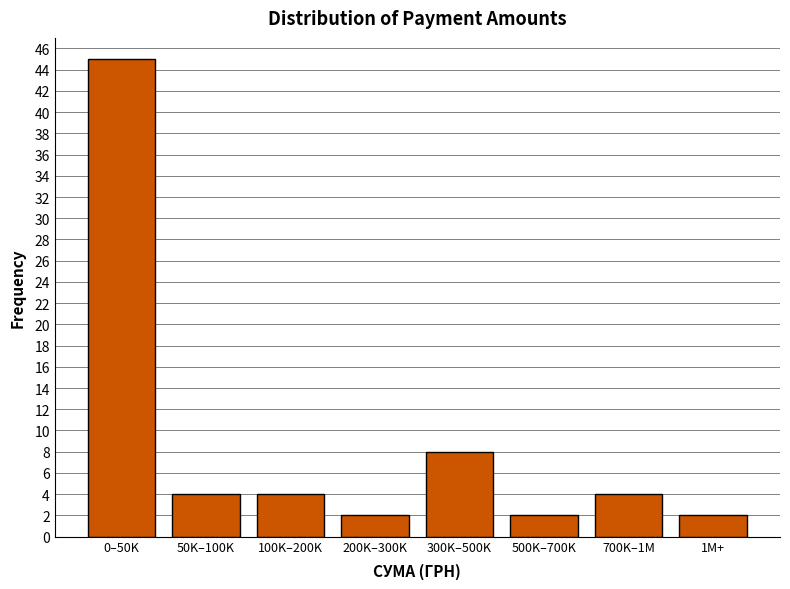

Reading left to right, list all the values displayed in this chart.

45	4	4	2	8	2	4	2